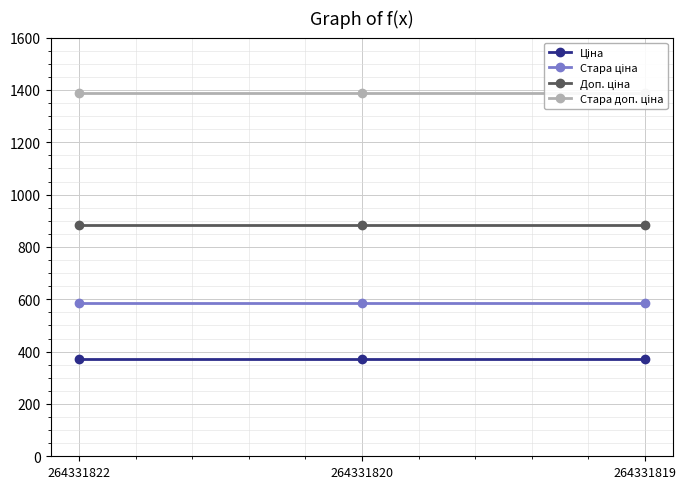

Reading left to right, transcribe all the data shown in this chart.

Ціна: 264331822=371.4	264331820=371.4	264331819=371.4
Стара ціна: 264331822=584.7	264331820=584.7	264331819=584.7
Доп. ціна: 264331822=883.0	264331820=883.0	264331819=883.0
Стара доп. ціна: 264331822=1389.5	264331820=1389.5	264331819=1389.5